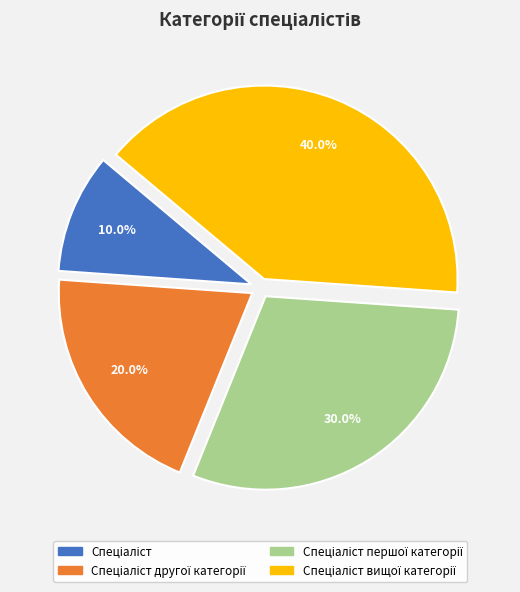

Is there any slice that represents more than half of the pie?

No